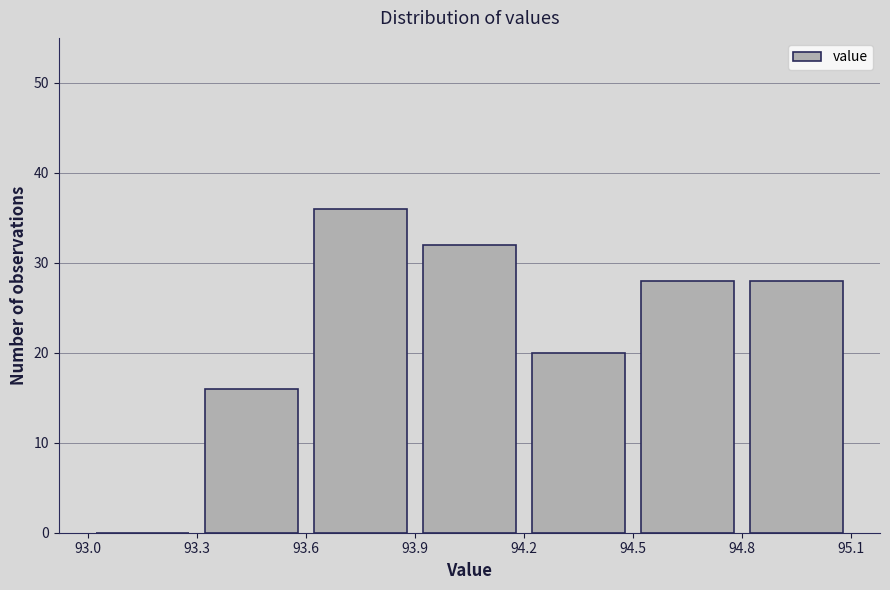

Over which range of the x-axis is the bar tallest?

93.6 to 93.9